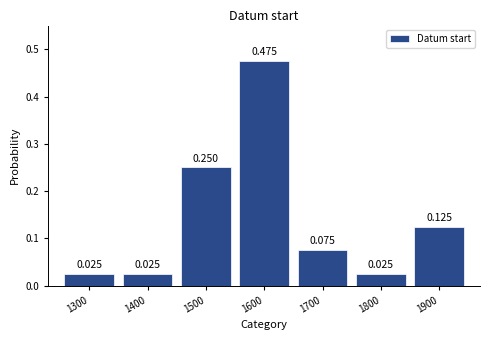

How many bars are there in total?

7